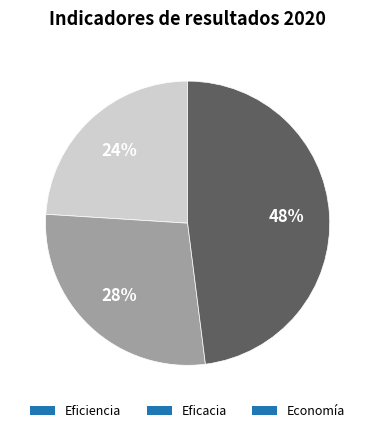

To the nearest percent, what is the difference between the largest and smallest slice percentages?

24%